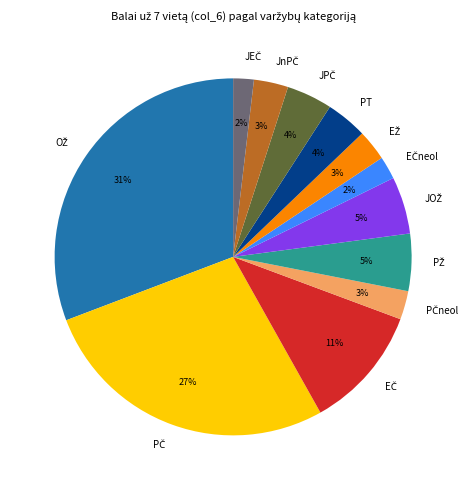

To the nearest percent, what is the difference between the largest and smallest slice percentages?

29%